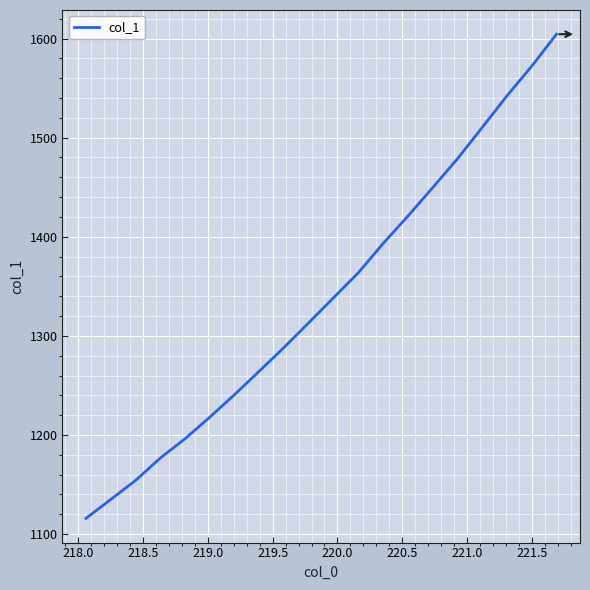

What is the sum of all values?

26777.3